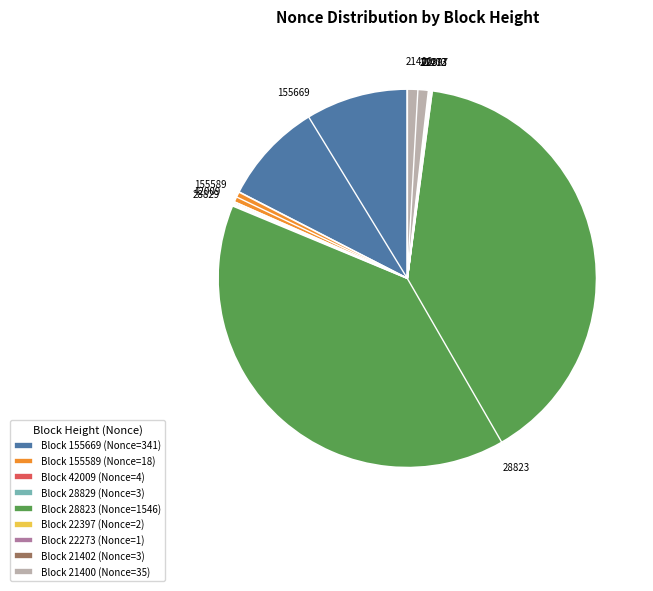

Which slice is the largest?

Block 28823 (Nonce=1546)